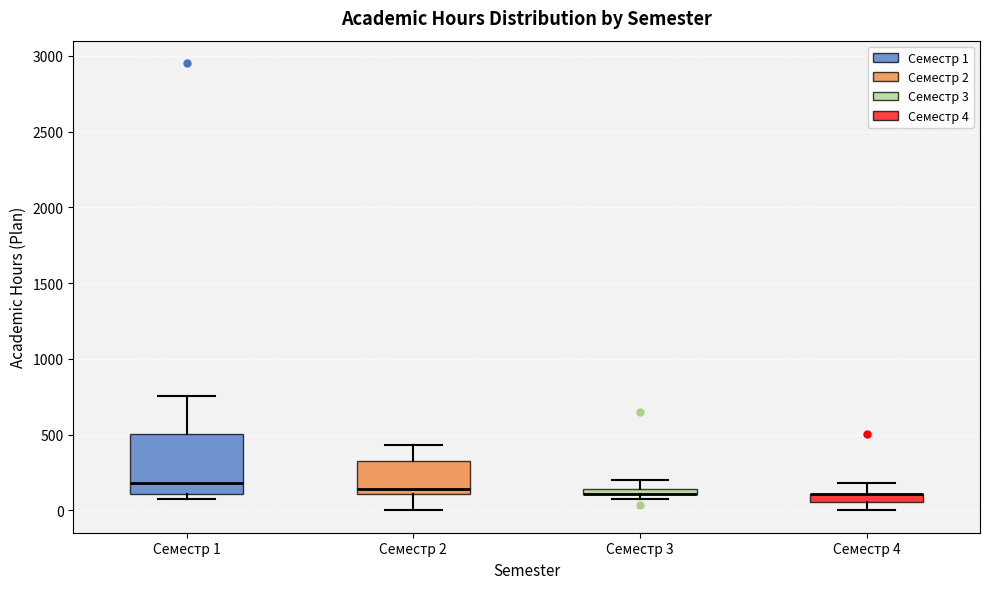

Where is the upper edge of the box for Семестр 2 on the y-axis? The values are not printed on the chart, so give them approximately, as read against the axis.

300